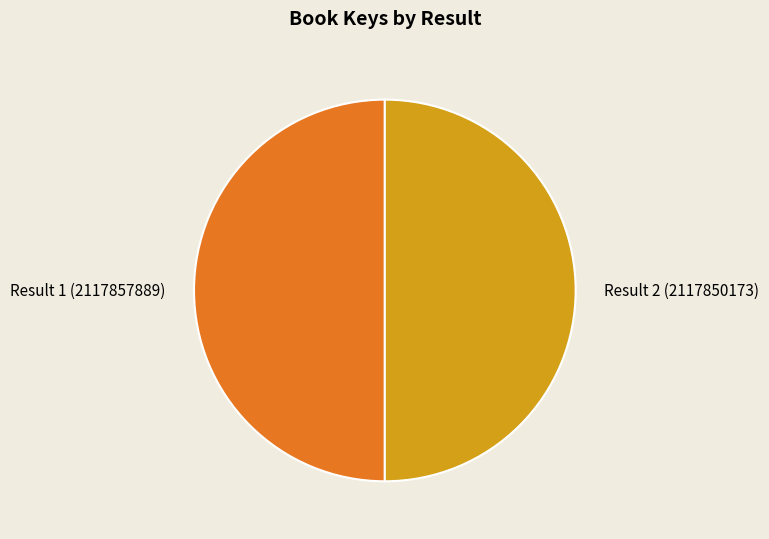

Combined, do Result 1 and Result 2 account for over 50%?

Yes